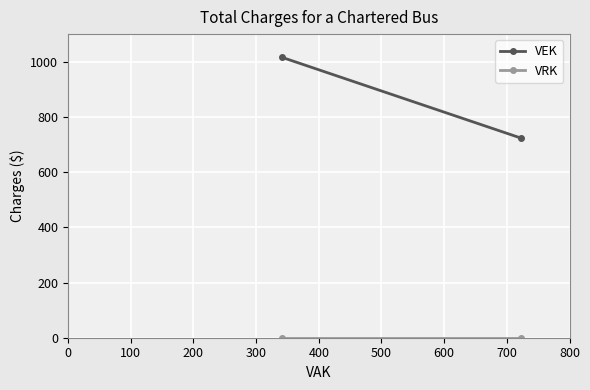

How many categories are shown in the chart?

2